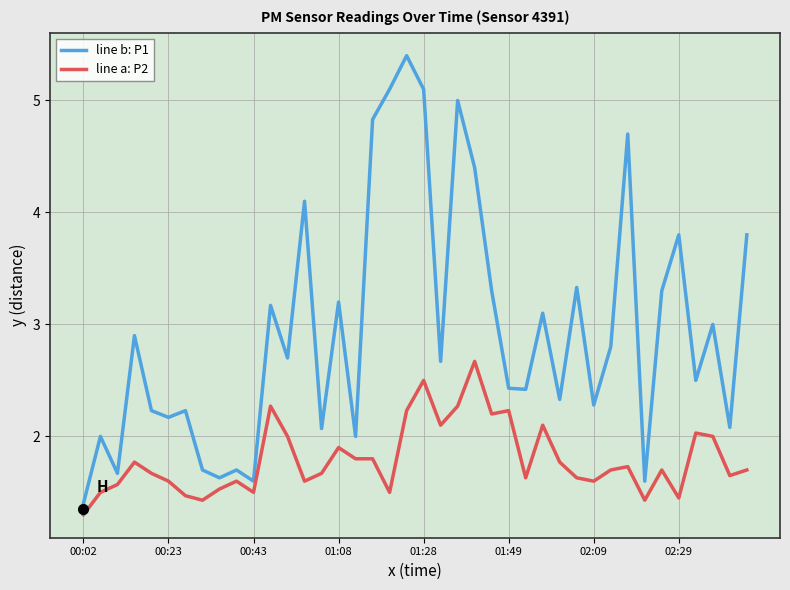

What is the difference between the maximum and minimum values in the line b: P1 series?

4.0